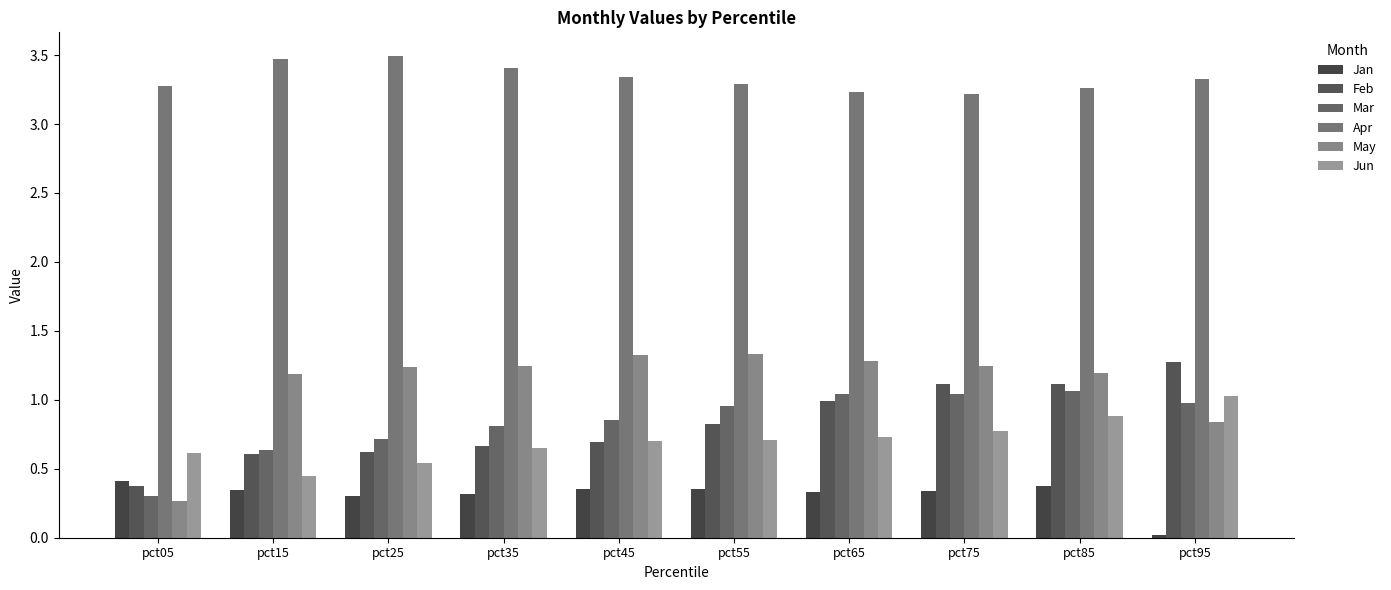

What is the average value of the Jun series?

0.7